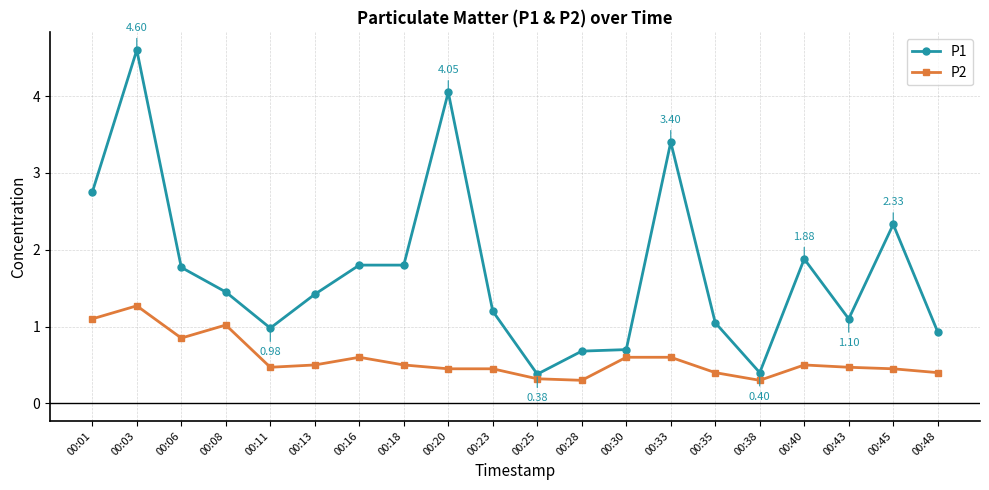

The P2 series shows 0.6 at 00:16. True or false?

True